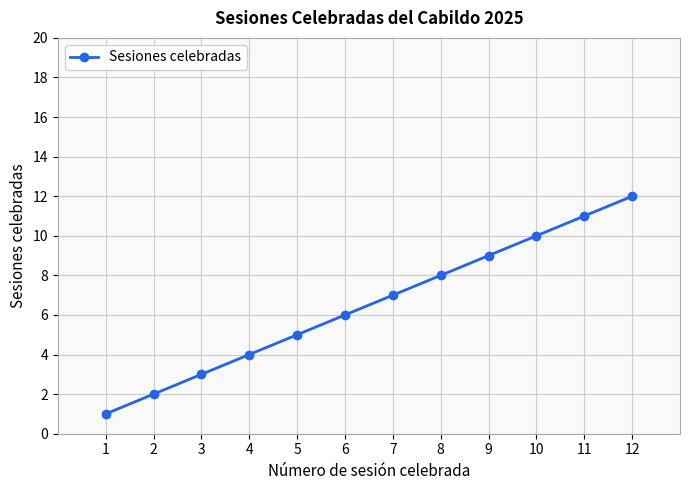

How many values are below 7?

6